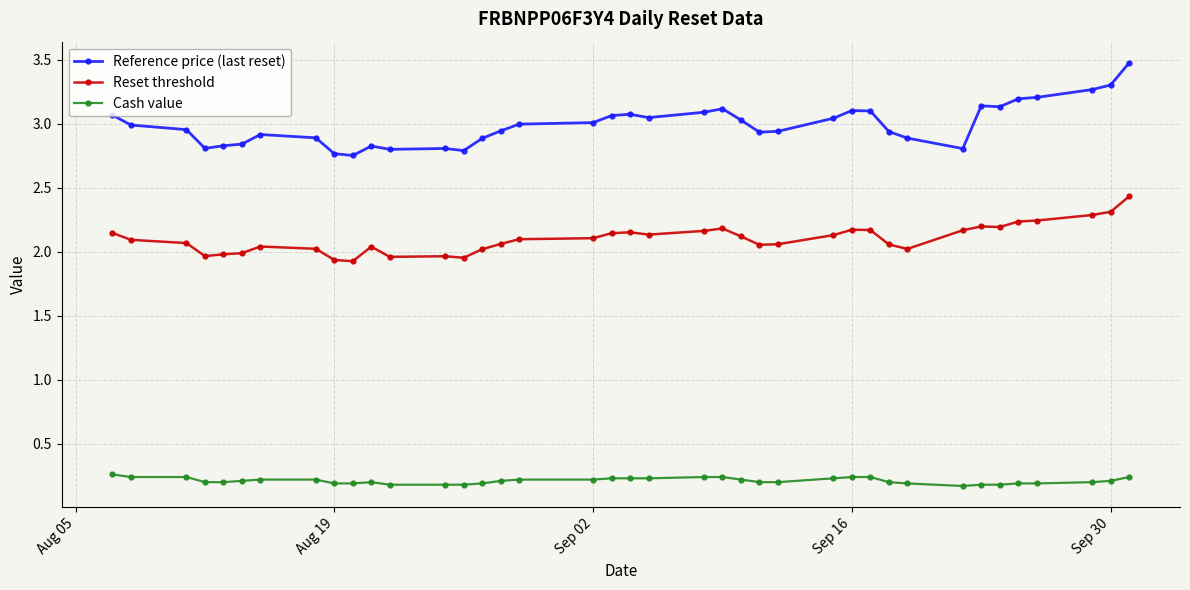

What is the difference between the maximum and second lowest values in the Reset threshold series?

0.5